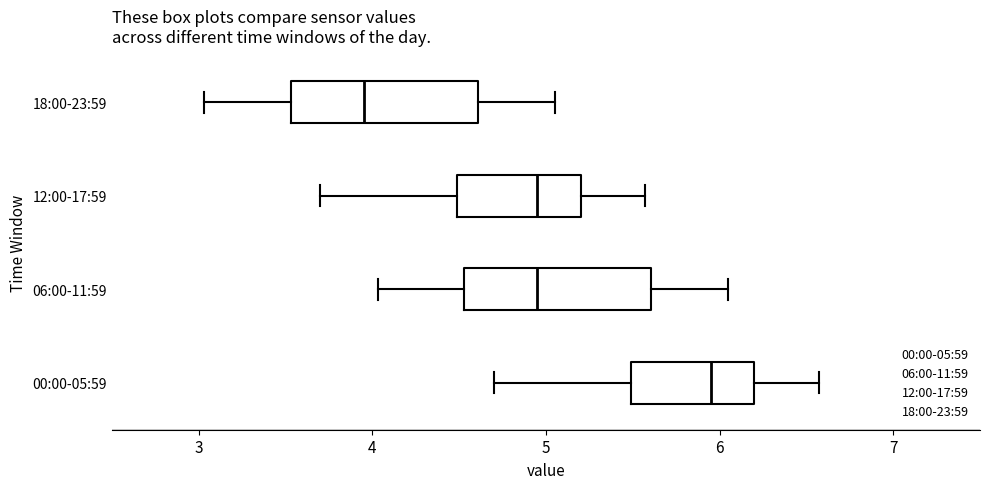

Which box's median line is the furthest to the right?

00:00-05:59